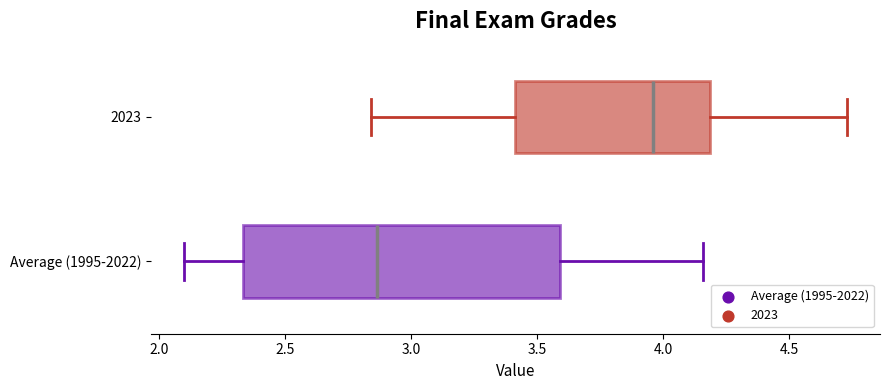

Comparing the boxes themselves (not the whiskers), which one is the widest?

Average (1995-2022)